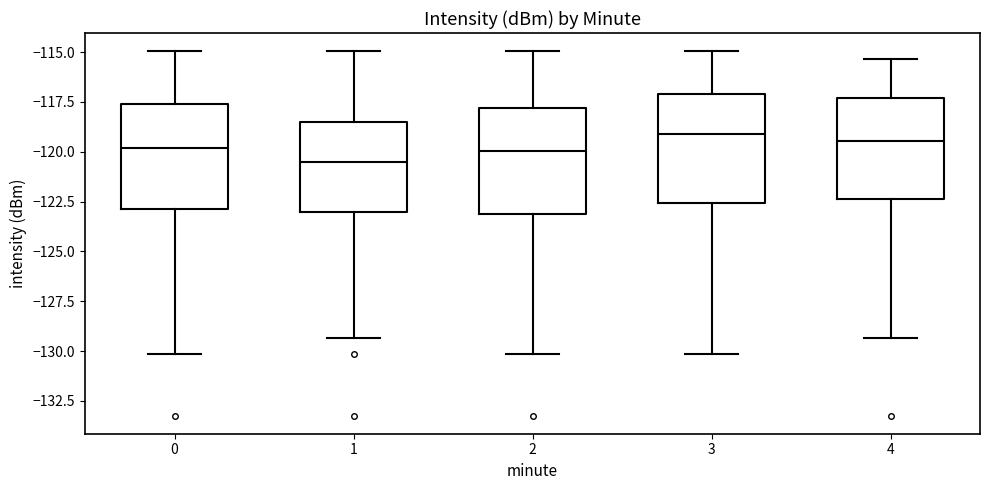

Reading left to right, read every box against the y-axis: the position of its median line, the range the box covers, and the ends of its whiskers. The values are not printed on the chart, so give them approximately, as read against the axis.

0: median -120.0, box -123.0 to -117.5, whiskers -130.0 to -115.0
1: median -120.5, box -123.0 to -118.5, whiskers -129.5 to -115.0
2: median -120.0, box -123.0 to -118.0, whiskers -130.0 to -115.0
3: median -119.0, box -122.5 to -117.0, whiskers -130.0 to -115.0
4: median -119.5, box -122.5 to -117.5, whiskers -129.5 to -115.5